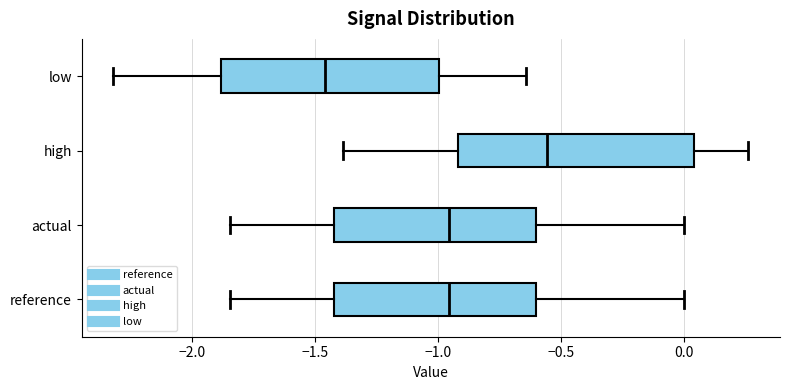

Which box's median line is the furthest to the right?

high